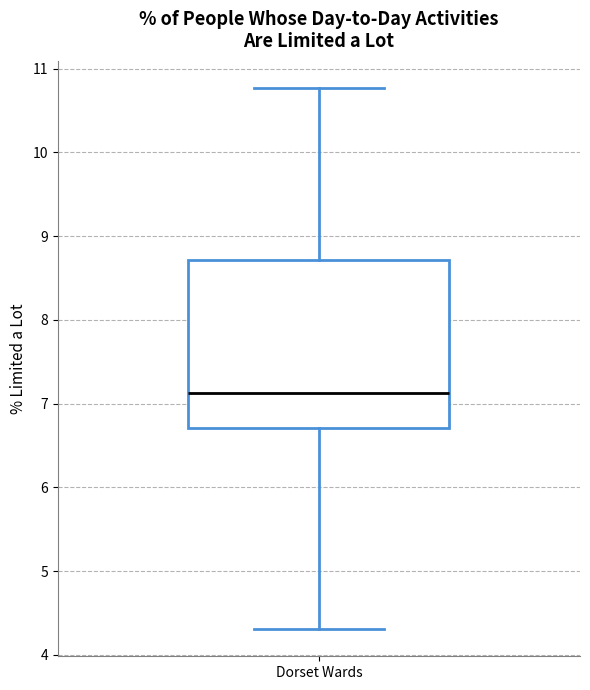

Where is the lower edge of the box for Dorset Wards on the y-axis? The values are not printed on the chart, so give them approximately, as read against the axis.

6.7